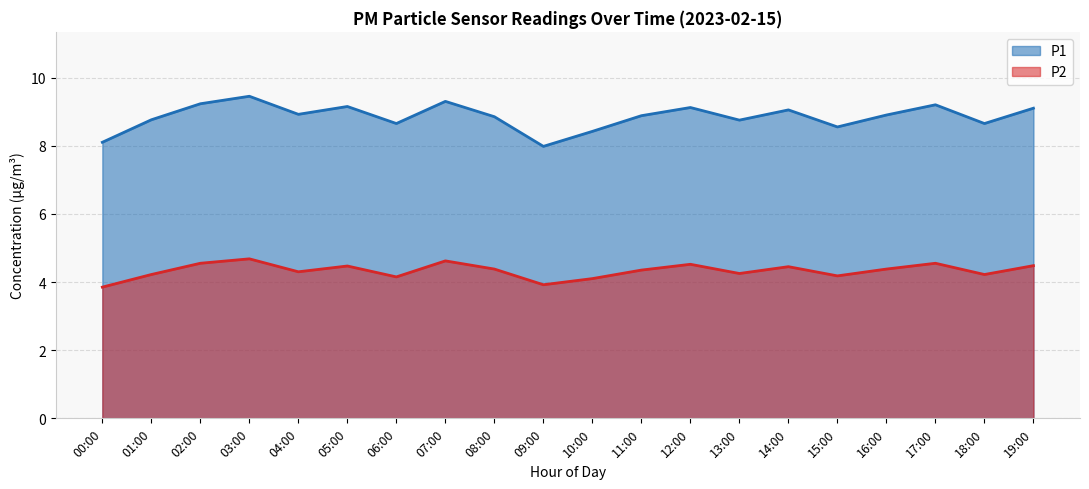

True or false: P2 and P1 intersect in this chart.

False